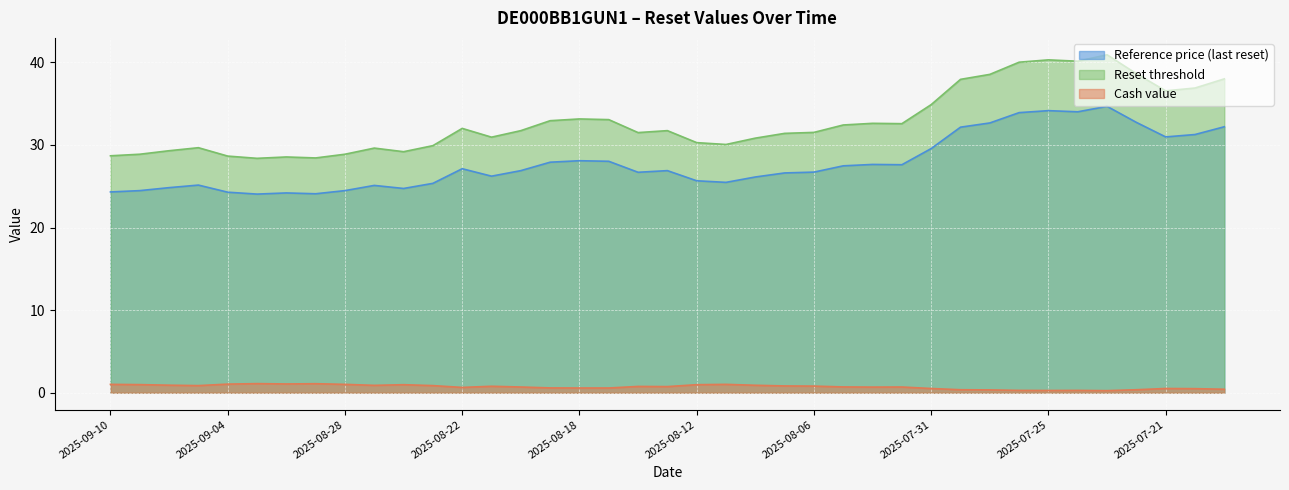

At which label does Reference price (last reset) reach its peak?

2025-07-23